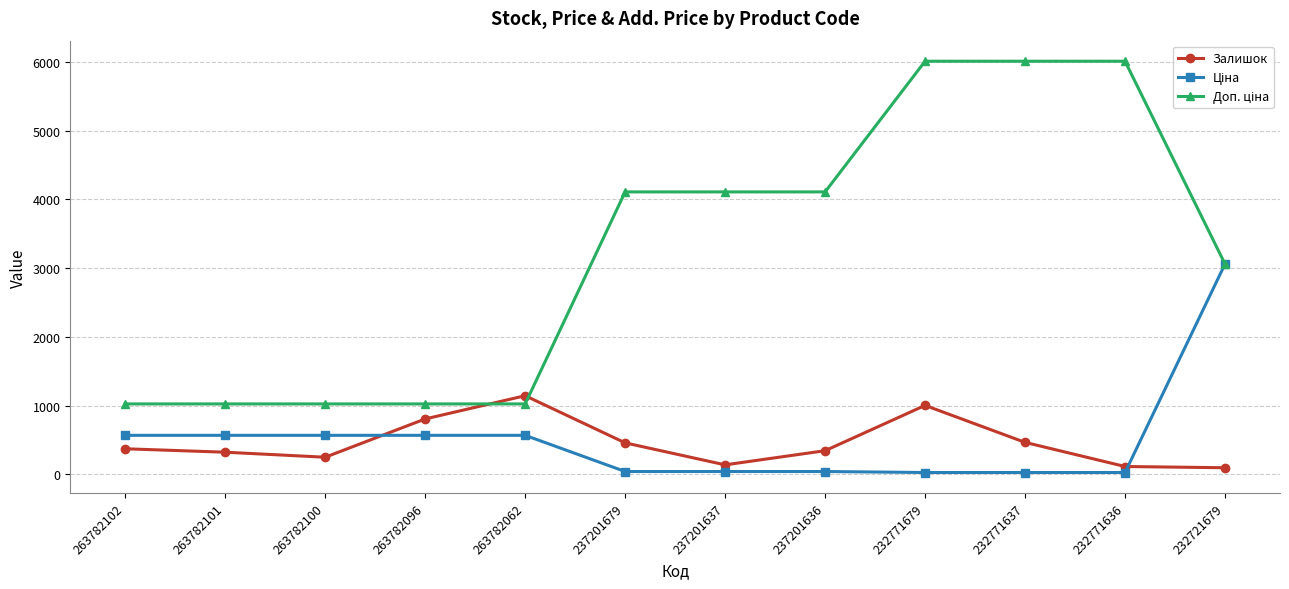

What is the spread (max minus min) of values at 263782102?

652.5